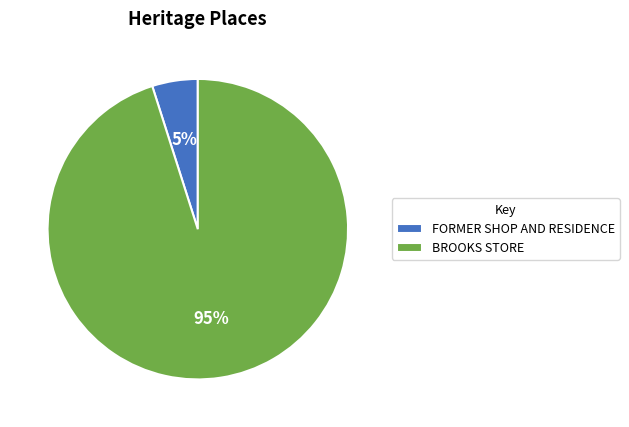

The BROOKS STORE slice represents 87% of the pie. True or false?

False